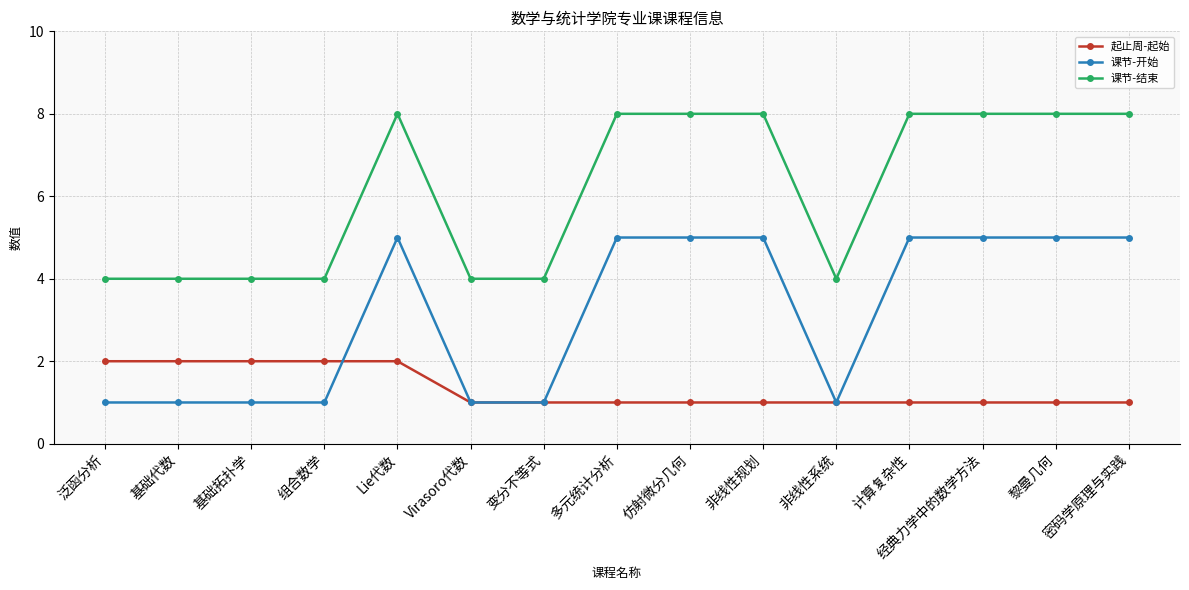

The 课节-结束 series shows 2 at 基础拓扑学. True or false?

False